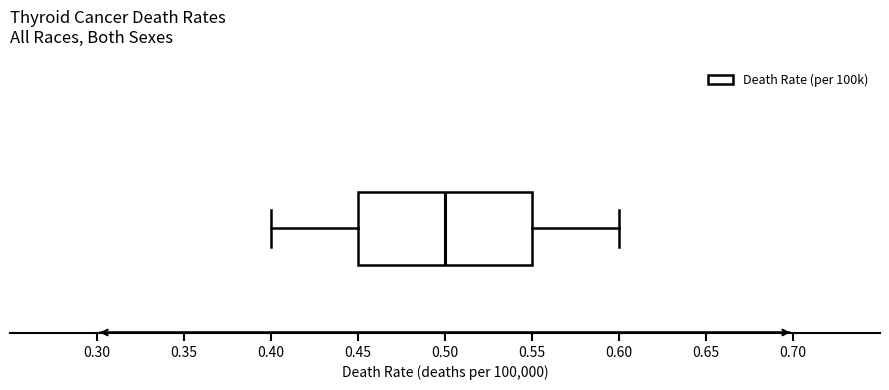

Where does the right whisker of the box end on the x-axis? The values are not printed on the chart, so give them approximately, as read against the axis.

0.60